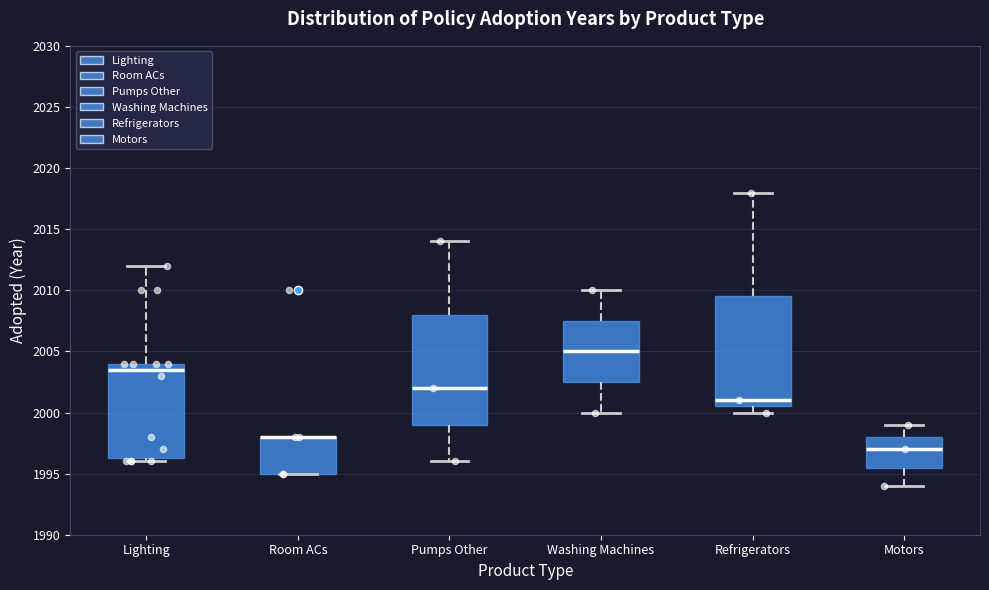

Reading left to right, read every box against the y-axis: the position of its median line, the range the box covers, and the ends of its whiskers. The values are not printed on the chart, so give them approximately, as read against the axis.

Lighting: median 2003.5, box 1996.5 to 2004.0, whiskers 1996.0 to 2012.0
Room ACs: median 1998.0 (drawn on the box's upper edge), box 1995.0 to 1998.0, whiskers 1995.0 to 1998.0
Pumps Other: median 2002.0, box 1999.0 to 2008.0, whiskers 1996.0 to 2014.0
Washing Machines: median 2005.0, box 2002.5 to 2007.5, whiskers 2000.0 to 2010.0
Refrigerators: median 2001.0, box 2000.5 to 2009.5, whiskers 2000.0 to 2018.0
Motors: median 1997.0, box 1995.5 to 1998.0, whiskers 1994.0 to 1999.0